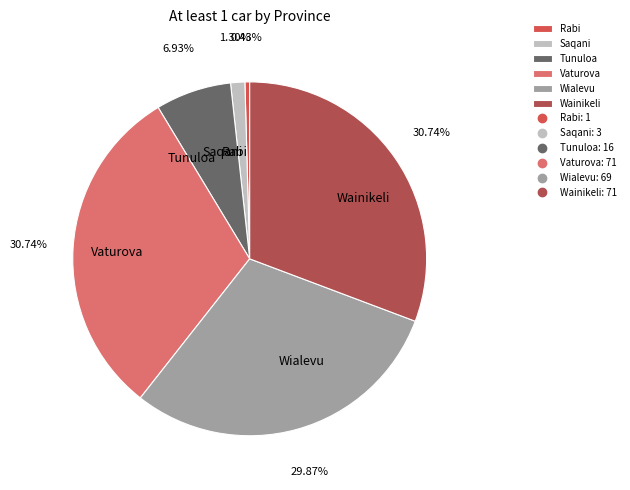

What percentage is NOT represented by Tunuloa?

93.1%